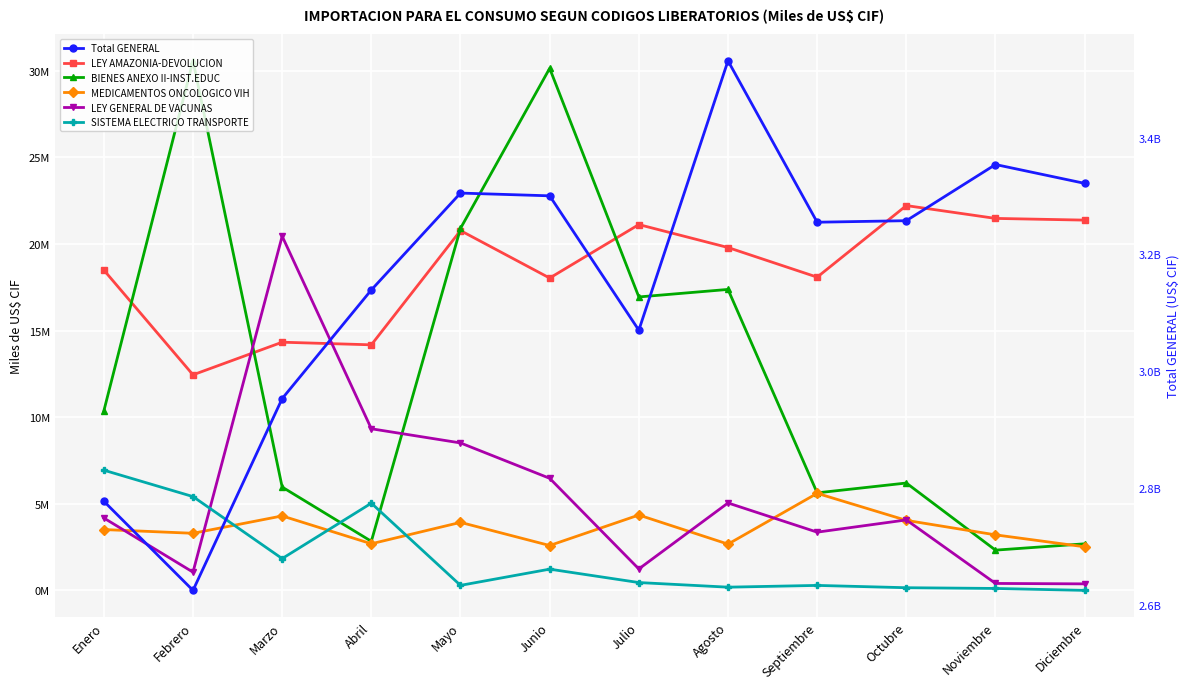

How many intersections are there between LEY AMAZONIA-DEVOLUCION and LEY GENERAL DE VACUNAS?

2